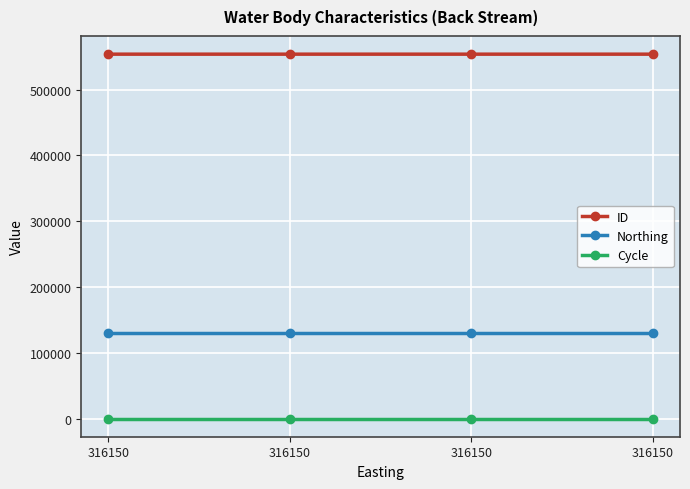

Which series has the largest total across all categories?

ID